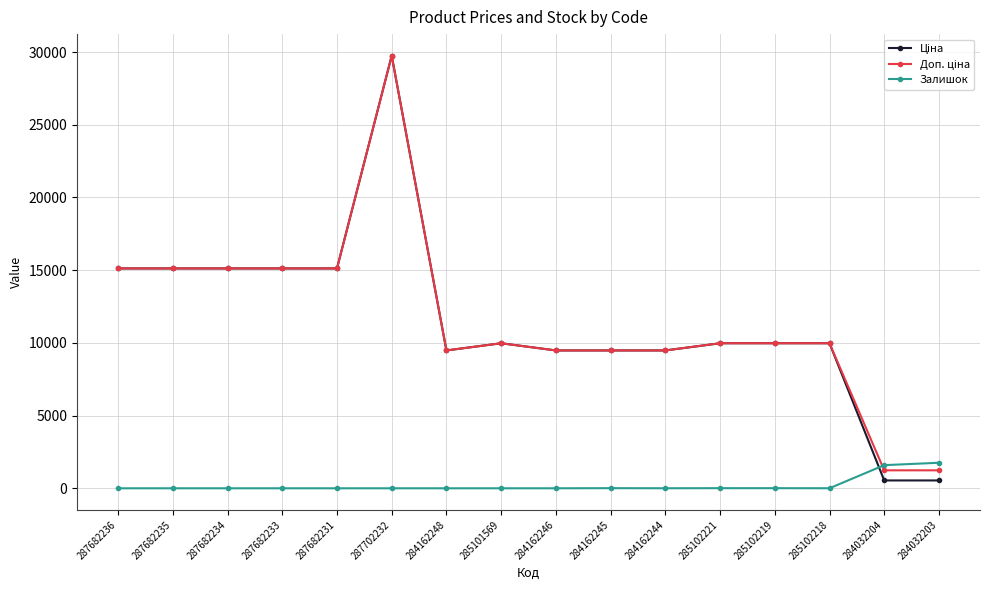

Which label corresponds to the largest value in the chart?

287702232